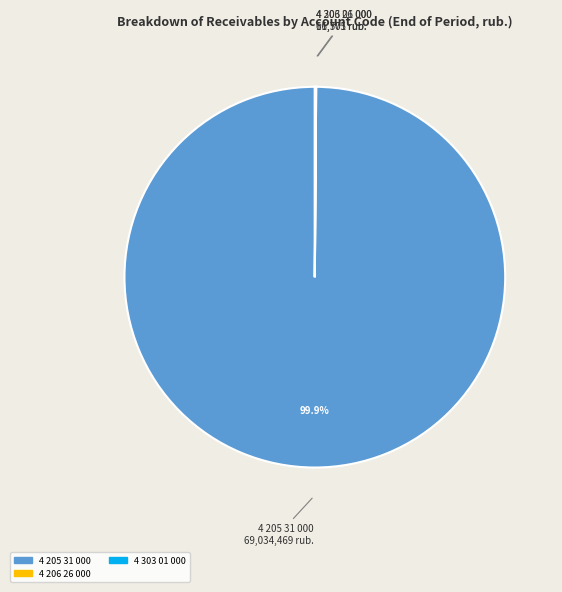

Is there any slice that represents more than half of the pie?

Yes